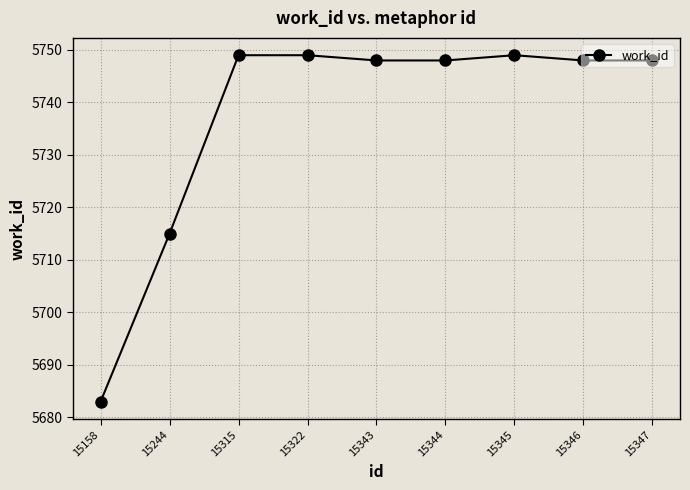

Count the number of data series in this chart.

1